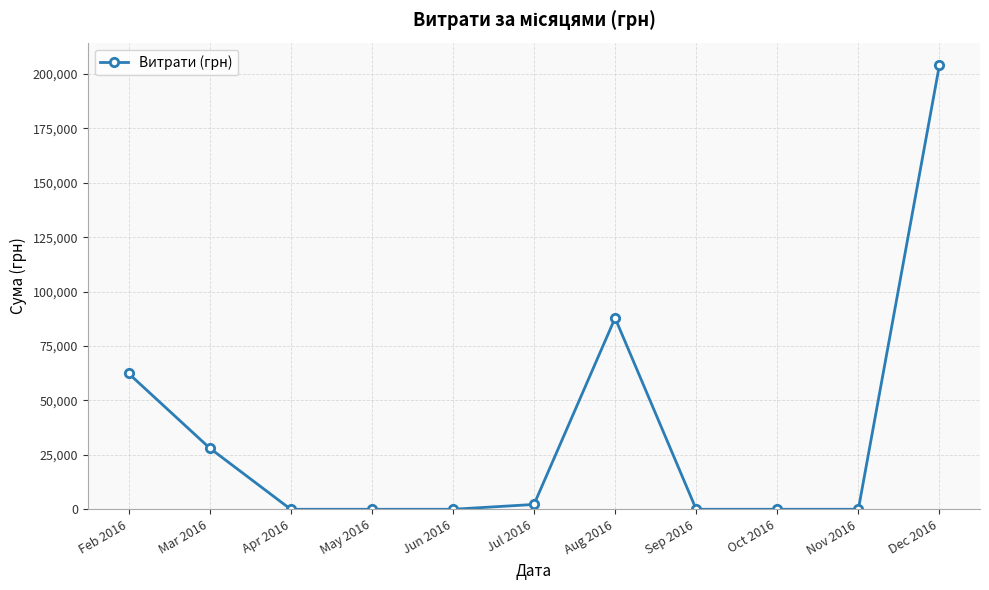

Which has a higher value, Mar 2016 or Apr 2016?

Mar 2016